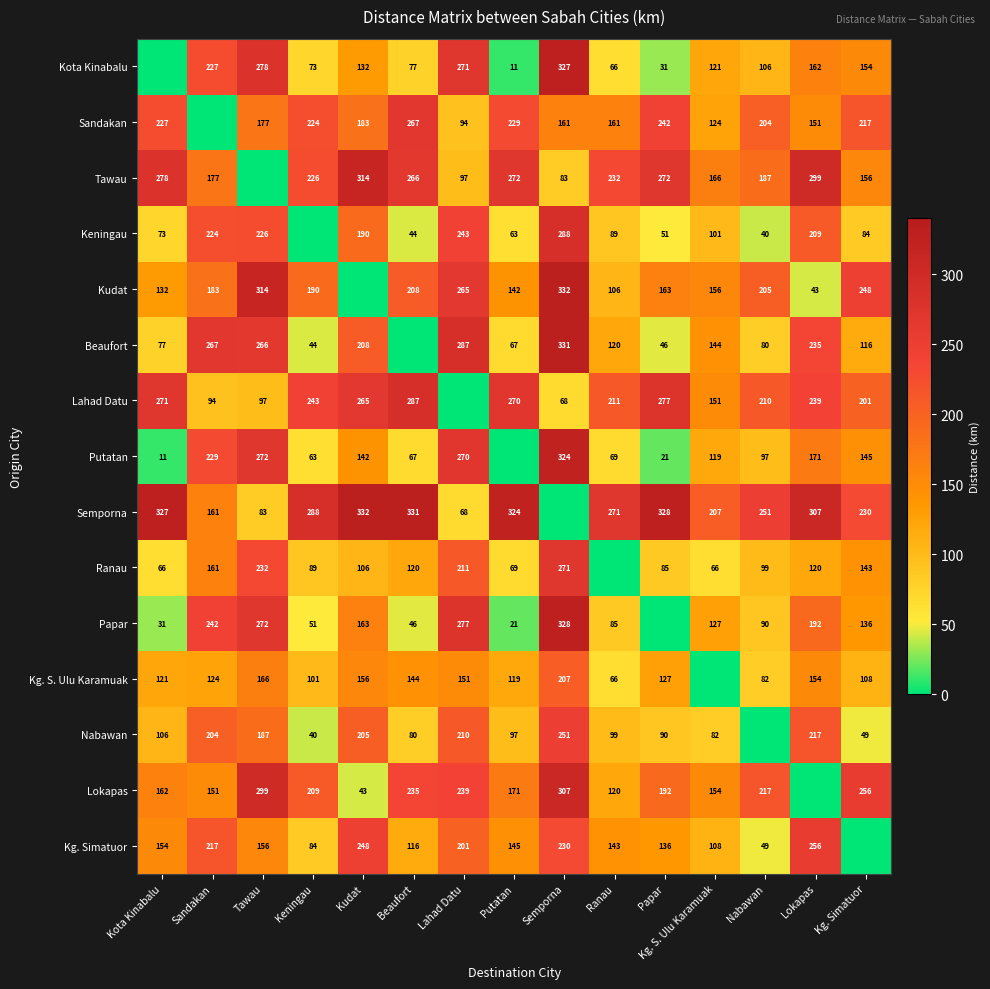

What is the difference between the Lahad Datu values at Papar and Kg. Simatuor?

76